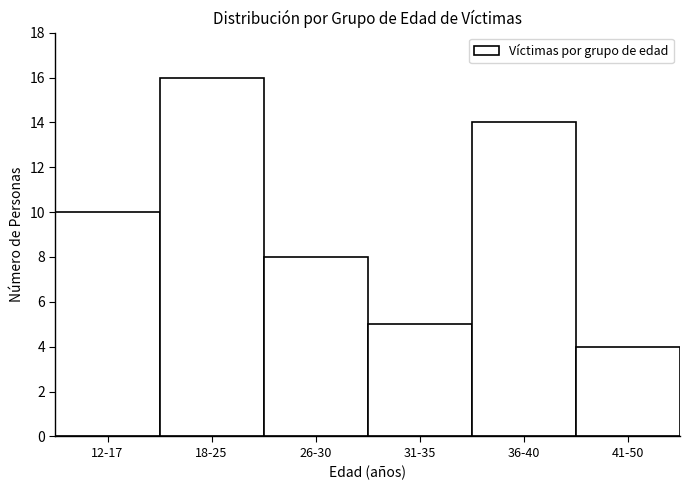

Reading right to left, what are all the values shown in this chart?

41-50=4	36-40=14	31-35=5	26-30=8	18-25=16	12-17=10